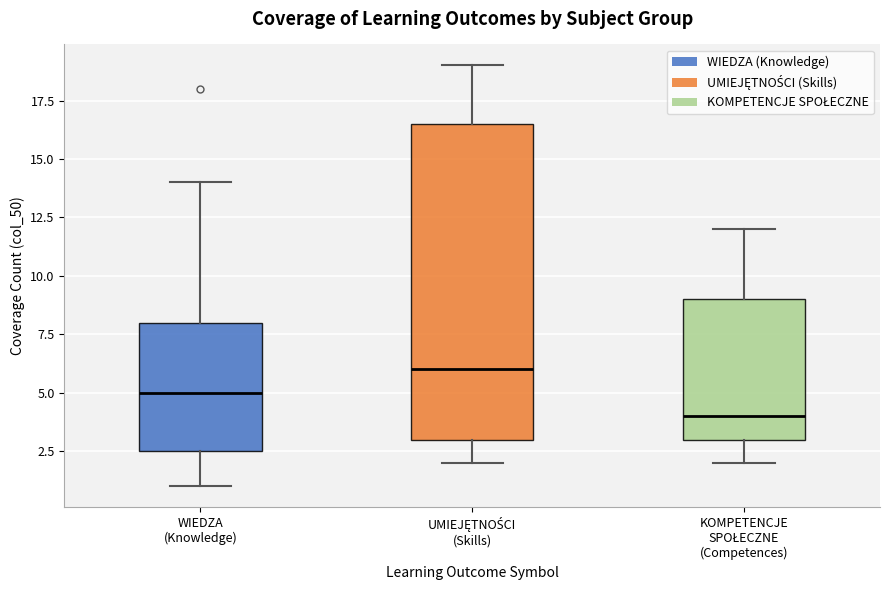

Reading left to right, transcribe this box plot: for each box, give where its median line is, the range the box spans, and where its two whiskers end, as read against the y-axis. The values are not printed on the chart, so give them approximately, as read against the axis.

WIEDZA (Knowledge): median 5.0, box 2.5 to 8.0, whiskers 1.0 to 14.0
UMIEJĘTNOŚCI (Skills): median 6.0, box 3.0 to 16.5, whiskers 2.0 to 19.0
KOMPETENCJE SPOŁECZNE (Competences): median 4.0, box 3.0 to 9.0, whiskers 2.0 to 12.0